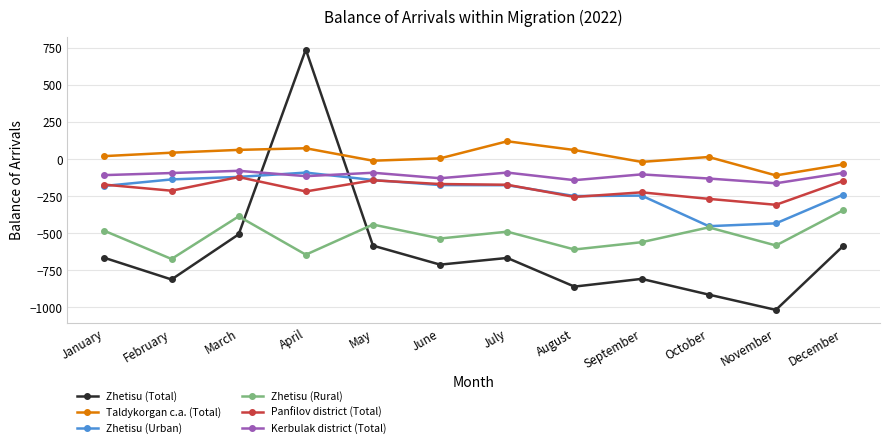

What is the difference between the maximum and minimum values in the Panfilov district (Total) series?

187